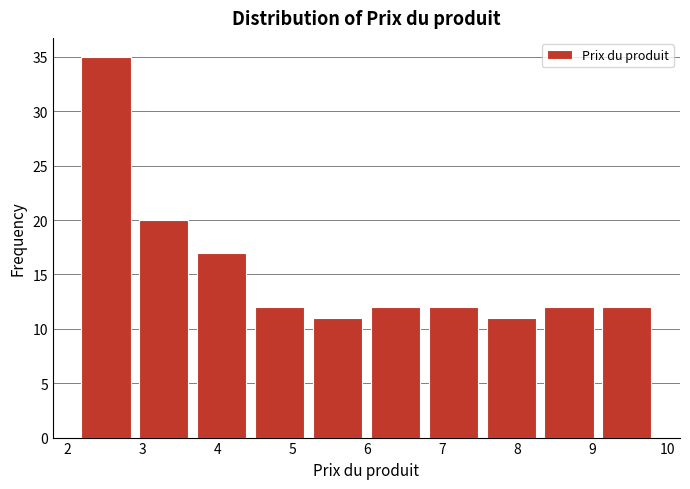

Which range on the x-axis has the tallest bar?

2.1 to 2.9